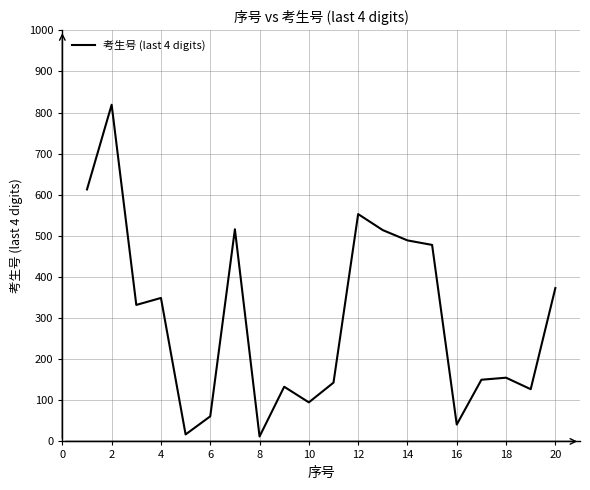

What is the difference between the maximum and minimum values?

807